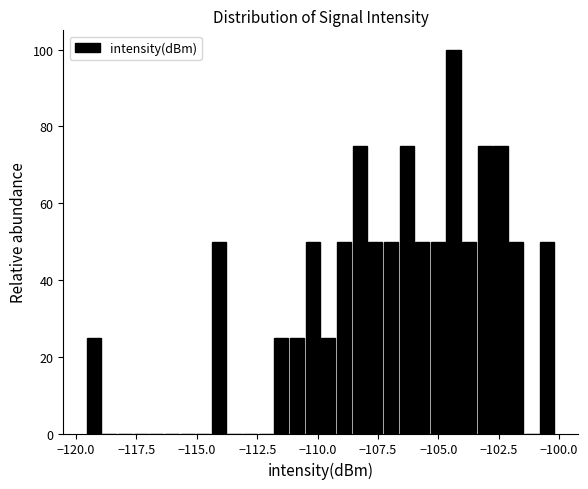

Read against the x-axis, roughly where is the centre of the tallest bar?

-104.5